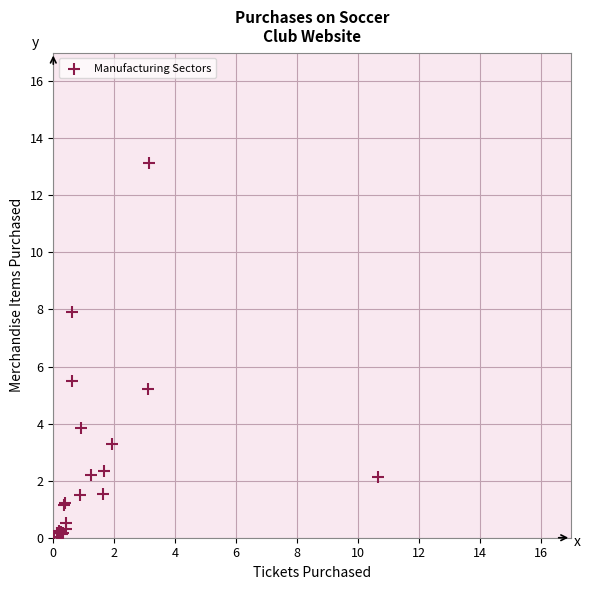

What Y value in the scatter plot is closest to 6?

5.5